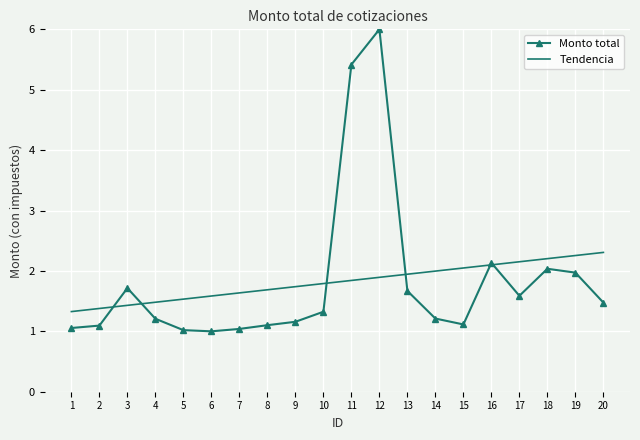

Which series has the largest range (max minus min)?

Monto total